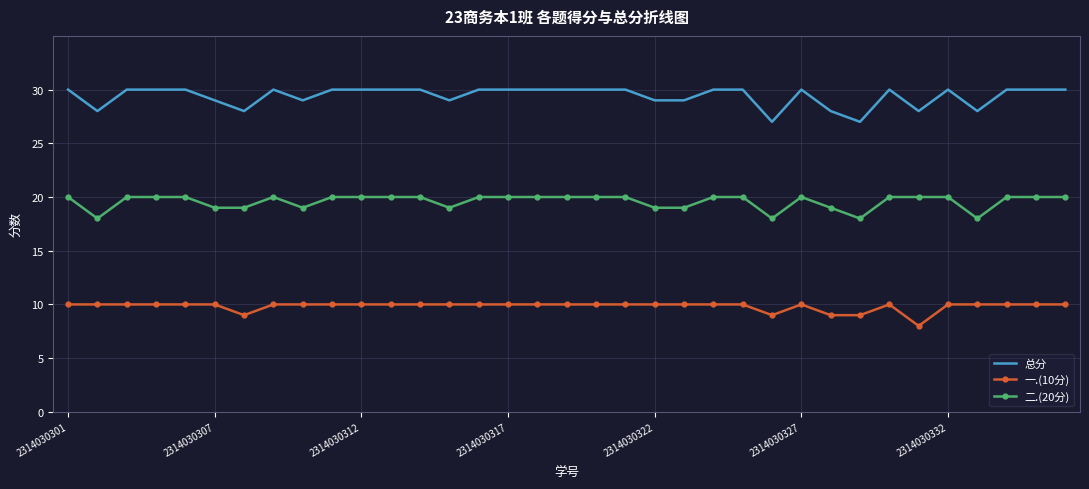

True or false: 总分 and 二.(20分) cross at least once.

False